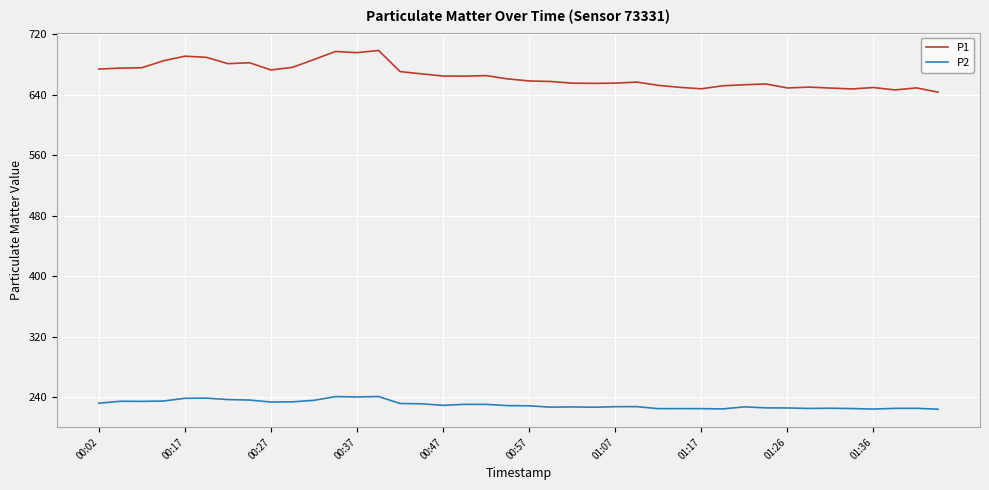

True or false: P2 and P1 cross at least once.

False